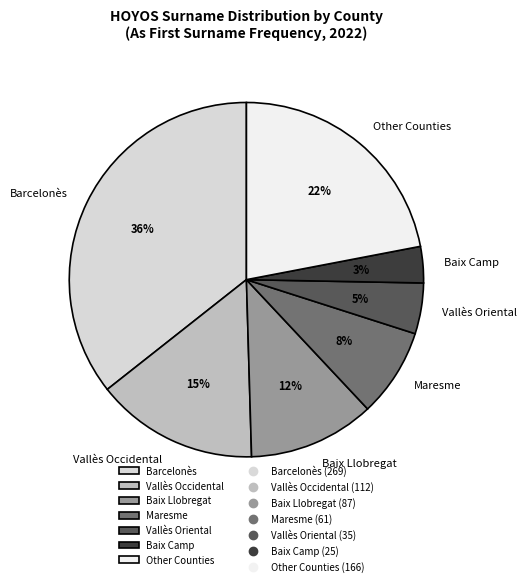

To the nearest percent, what is the combined percentage of Other Counties and Maresme?

30%